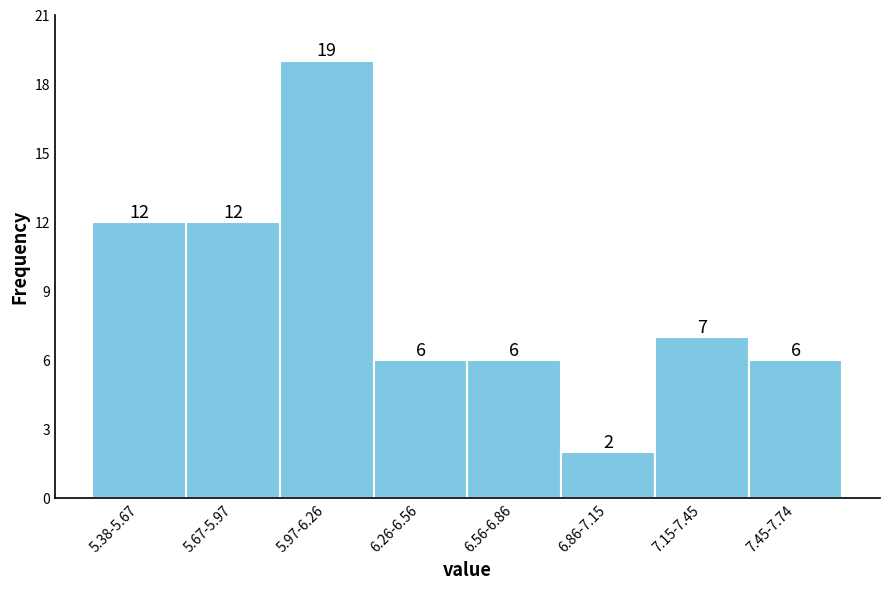

Reading right to left, what are all the values shown in this chart?

7.45-7.74=6	7.15-7.45=7	6.86-7.15=2	6.56-6.86=6	6.26-6.56=6	5.97-6.26=19	5.67-5.97=12	5.38-5.67=12